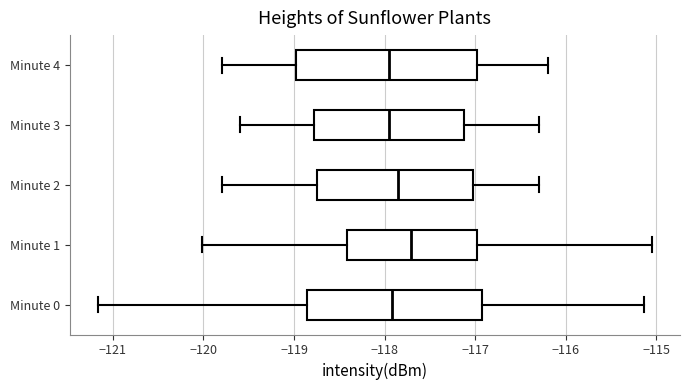

Reading bottom to top, read every box against the x-axis: the position of its median line, the range the box covers, and the ends of its whiskers. The values are not printed on the chart, so give them approximately, as read against the axis.

Minute 0: median -117.9, box -118.9 to -116.9, whiskers -121.2 to -115.1
Minute 1: median -117.7, box -118.4 to -117.0, whiskers -120.0 to -115.0
Minute 2: median -117.8, box -118.7 to -117.0, whiskers -119.8 to -116.3
Minute 3: median -117.9, box -118.8 to -117.1, whiskers -119.6 to -116.3
Minute 4: median -117.9, box -119.0 to -117.0, whiskers -119.8 to -116.2